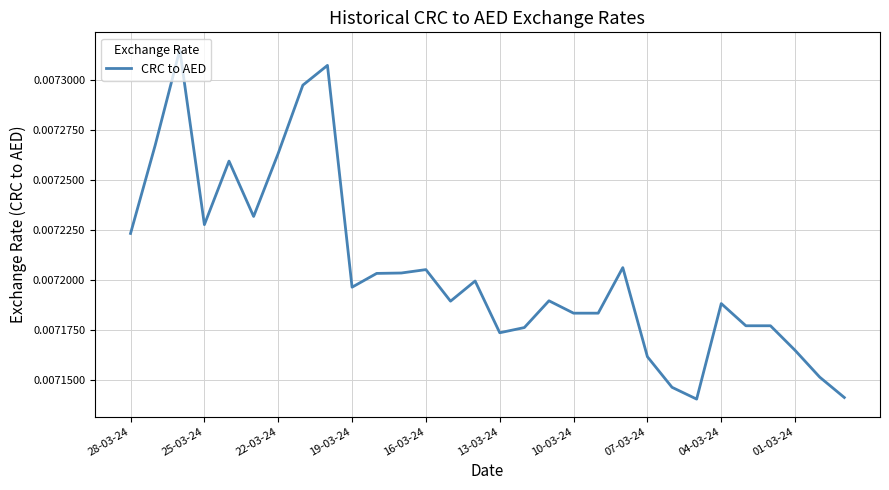

Where is the data nearest to the value 0?

23